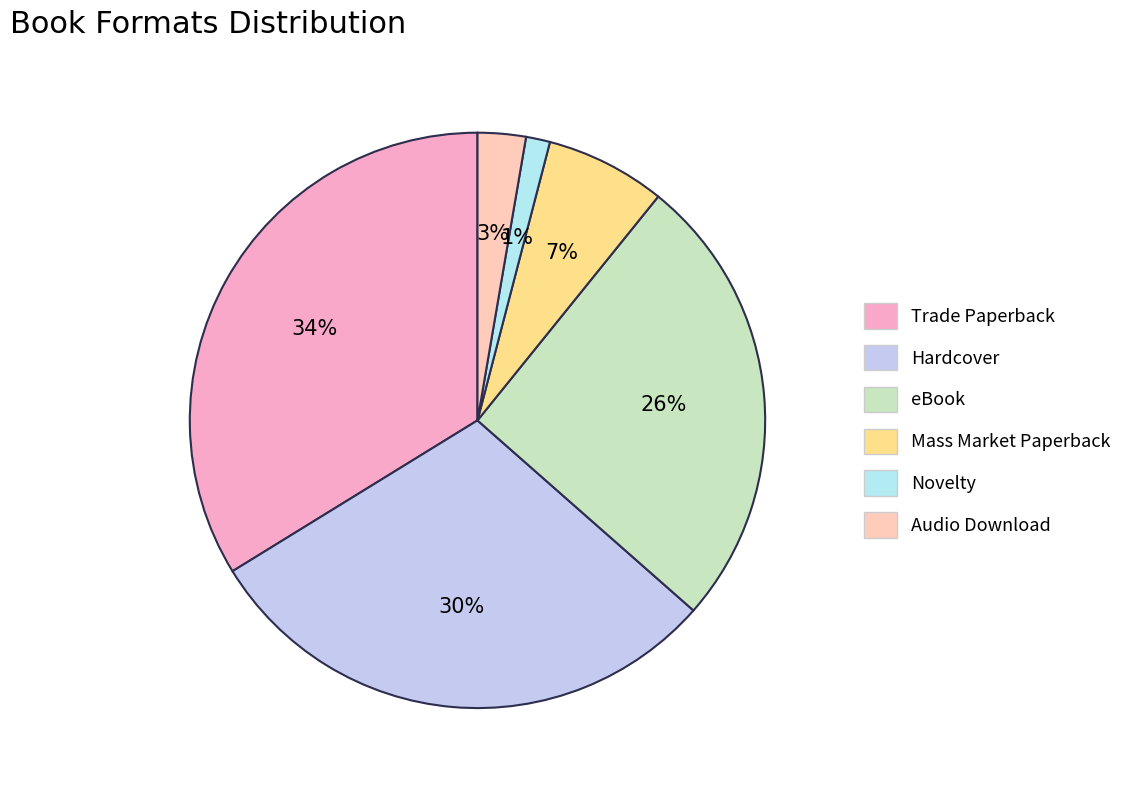

Count the number of slices in the pie.

6